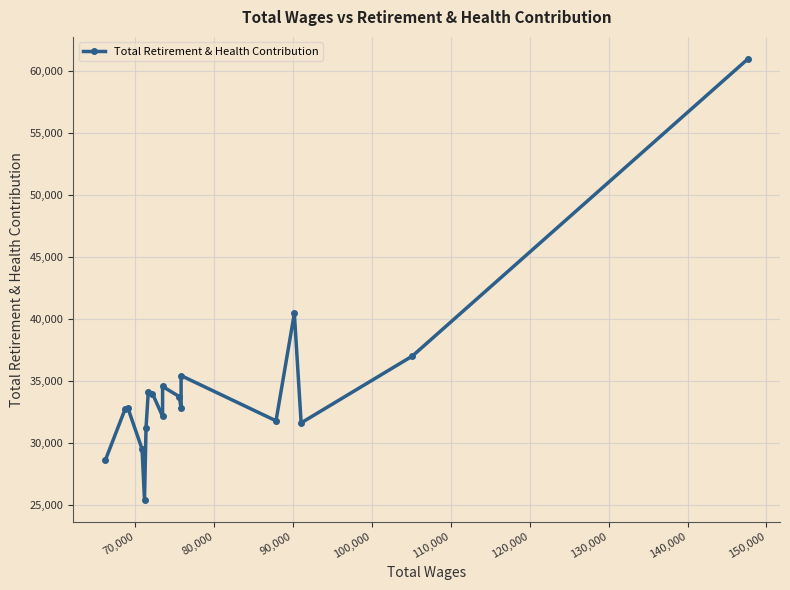

How many points are higher than both their immediate neighbors (excluding endpoints)?

5